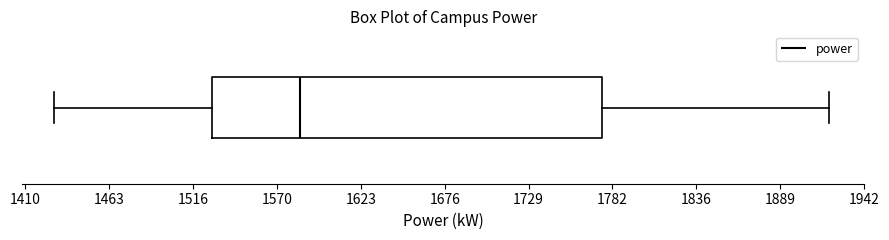

Transcribe this box plot: give where the median line is, the range the box spans, and where the two whiskers end, as read against the x-axis. The values are not printed on the chart, so give them approximately, as read against the axis.

median 1580, box 1530 to 1780, whiskers 1430 to 1920